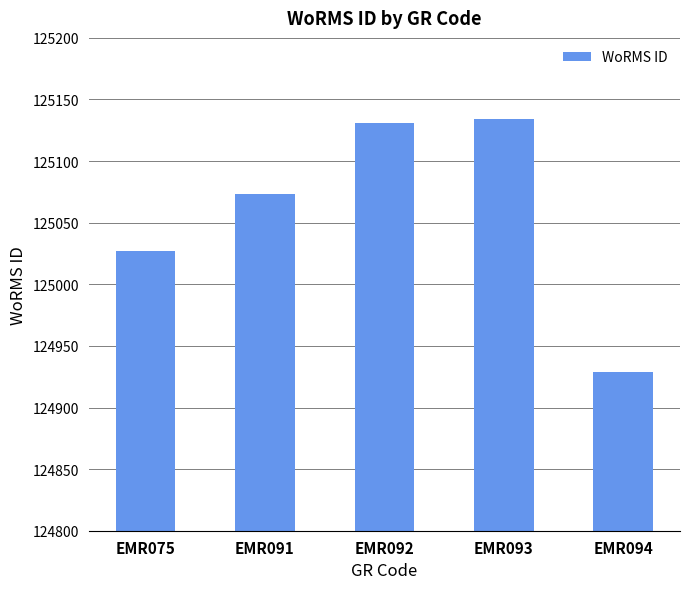

Reading left to right, extract all data points from this chart.

EMR075=125027	EMR091=125073	EMR092=125131	EMR093=125134	EMR094=124929